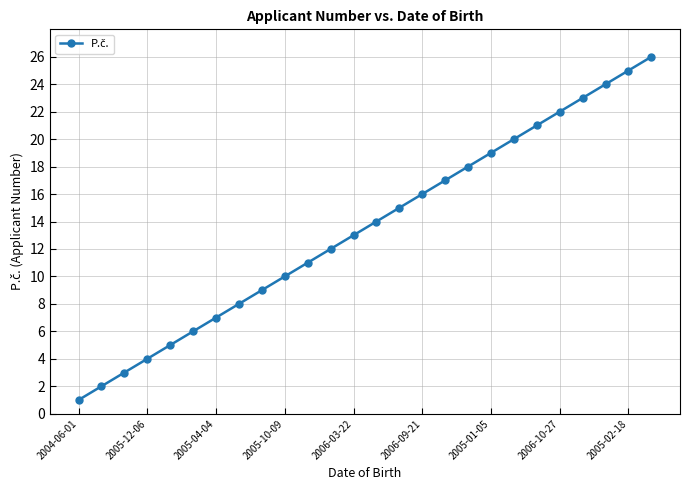

What is the average value?

14